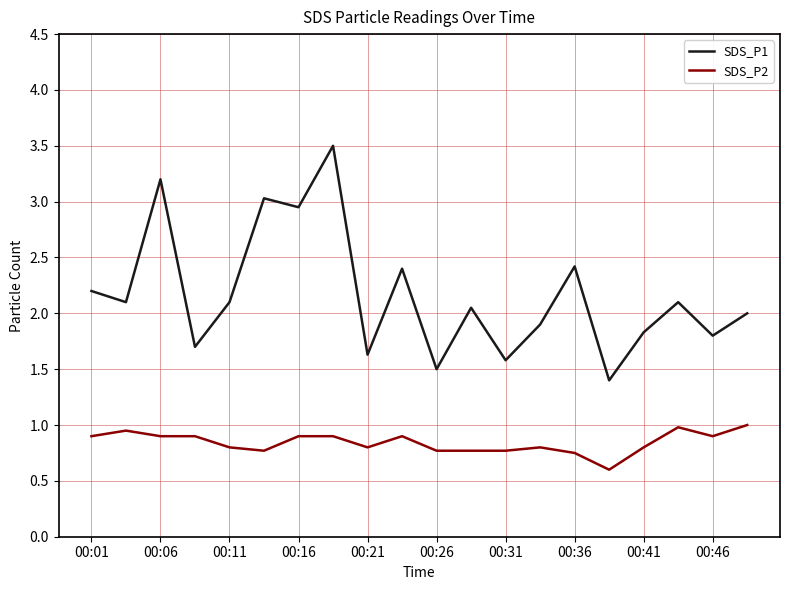

What is the greatest value displayed?

3.5